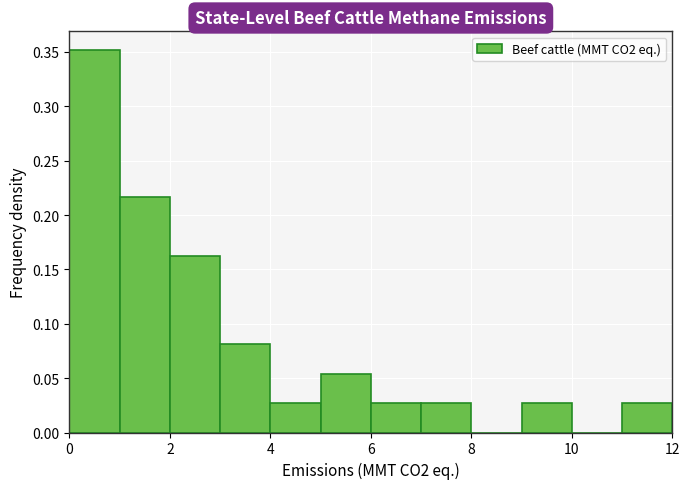

Over which range of the x-axis is the bar tallest?

0 to 1